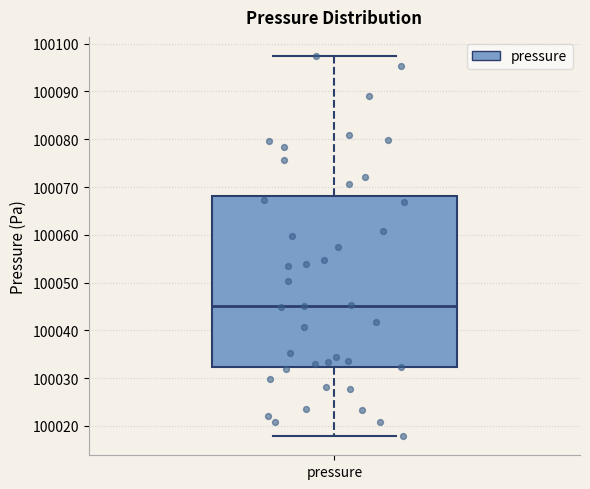

Transcribe this box plot: give where the median line is, the range the box spans, and where the two whiskers end, as read against the y-axis. The values are not printed on the chart, so give them approximately, as read against the axis.

median 100045, box 100032 to 100068, whiskers 100018 to 100097